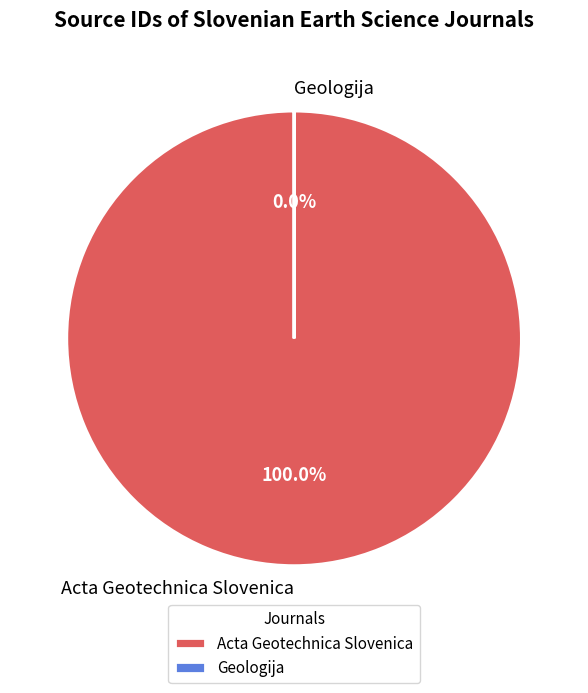

To the nearest percent, what is the combined percentage of Geologija and Acta Geotechnica Slovenica?

100%